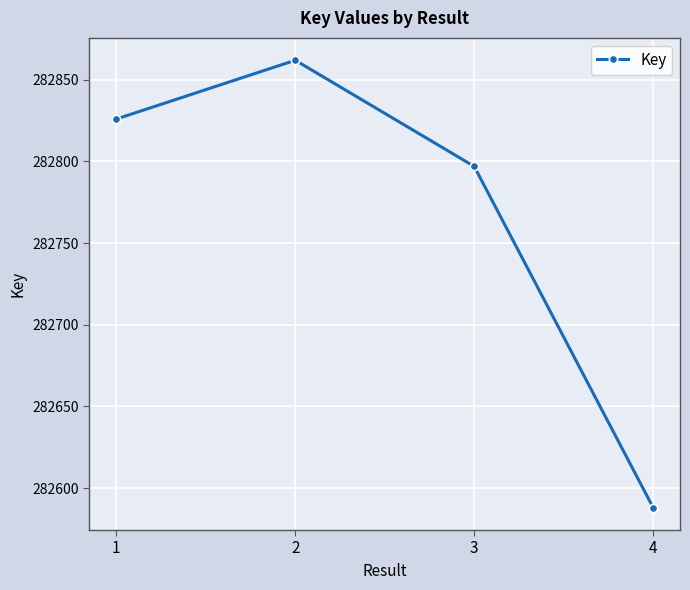

Read the value at 3.

282797